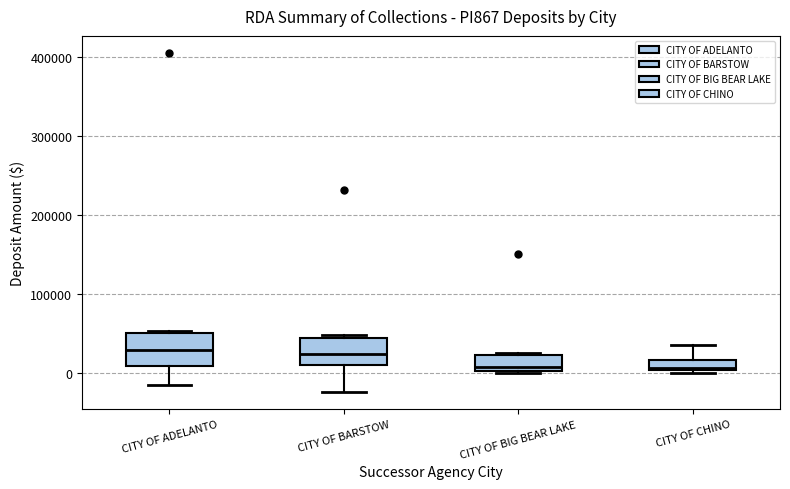

Where does the lower whisker of the box for CITY OF BARSTOW end on the y-axis? The values are not printed on the chart, so give them approximately, as read against the axis.

-20000